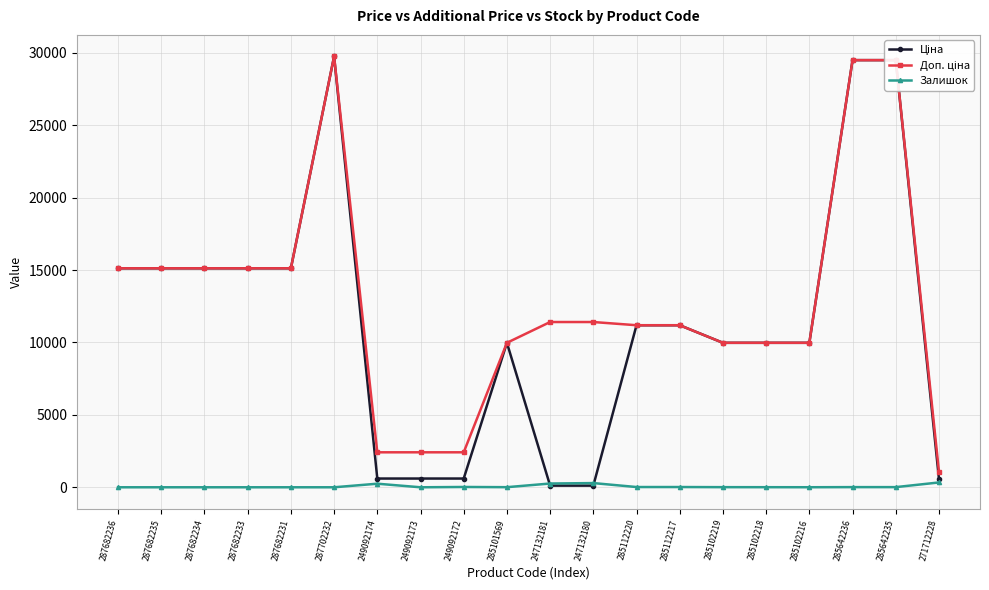

What is the label of the 15th point from the left?

285102219